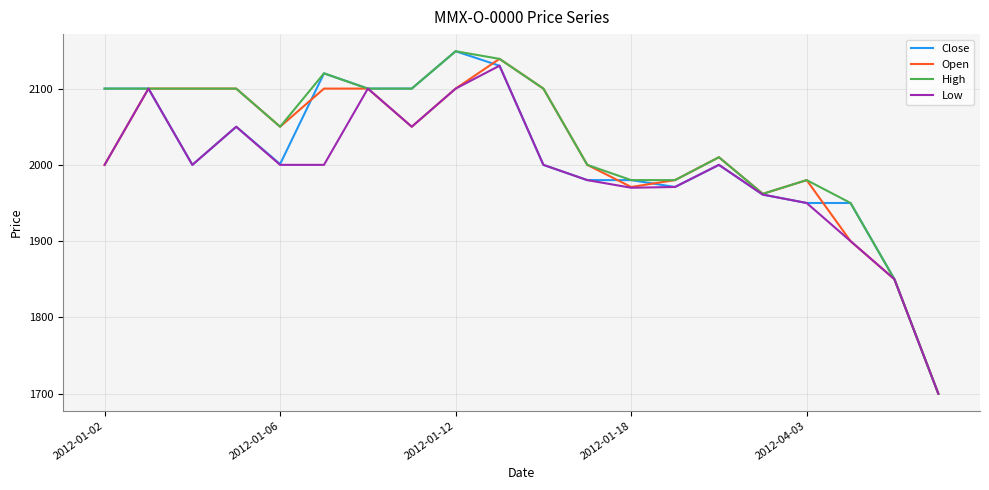

What is the minimum value shown in the chart?

1700